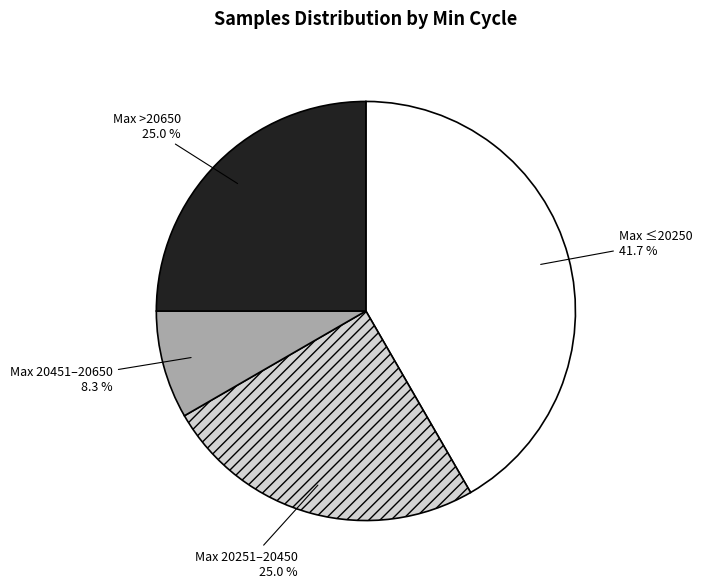

How many segments does this pie chart have?

4